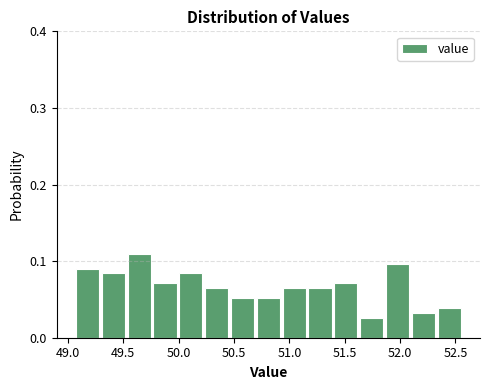

Reading left to right, transcribe this chart: for each bar, give the range it covers on the x-axis and its height. Neither the bar edges nor the heights are printed on the chart, so give them approximately, as read against the axes.

49.05 to 49.30: 0.09
49.30 to 49.55: 0.08
49.55 to 49.75: 0.11
49.75 to 50.00: 0.07
50.00 to 50.25: 0.08
50.25 to 50.45: 0.06
50.45 to 50.70: 0.05
50.70 to 50.95: 0.05
50.95 to 51.15: 0.06
51.15 to 51.40: 0.06
51.40 to 51.65: 0.07
51.65 to 51.85: 0.03
51.85 to 52.10: 0.10
52.10 to 52.35: 0.03
52.35 to 52.55: 0.04